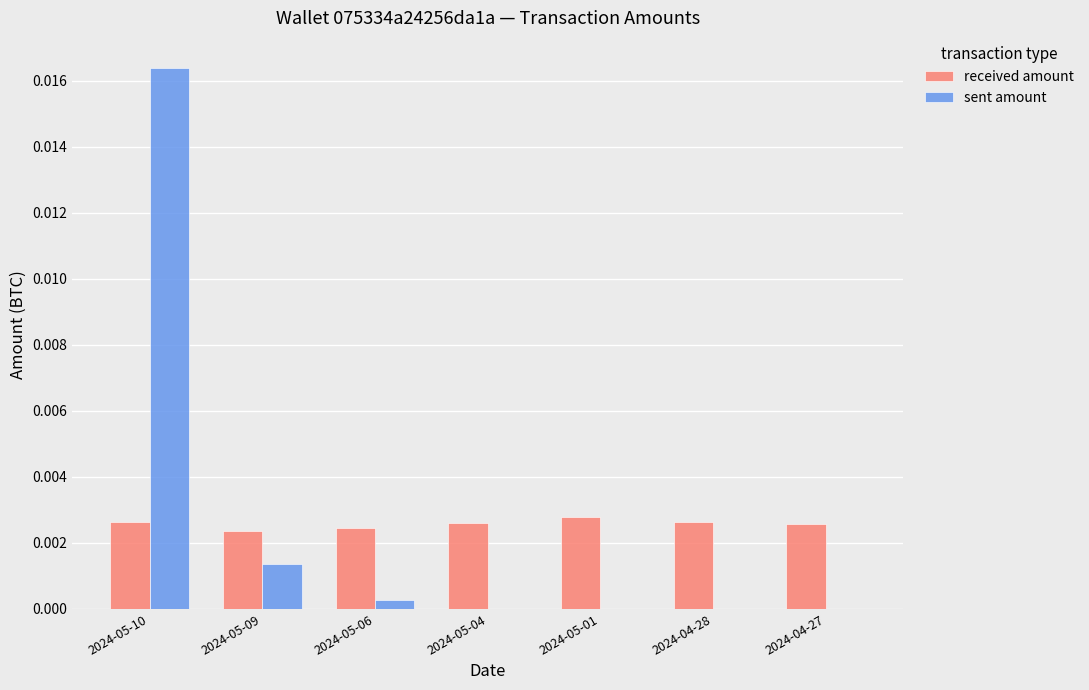

True or false: received amount has a value of 0.0 at 2024-05-10.

True